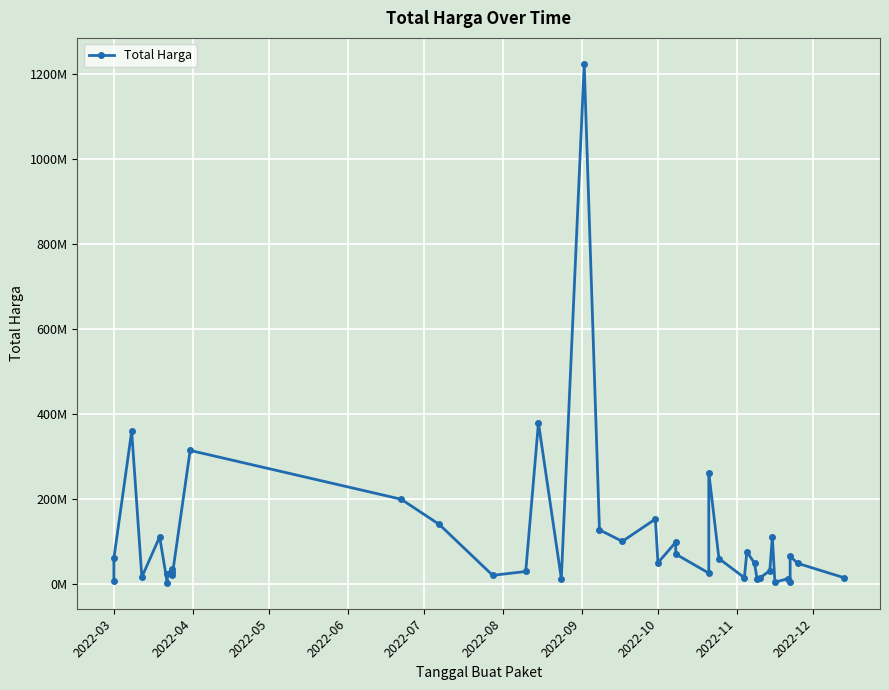

What is the value of the 38th point from the left?

65000000